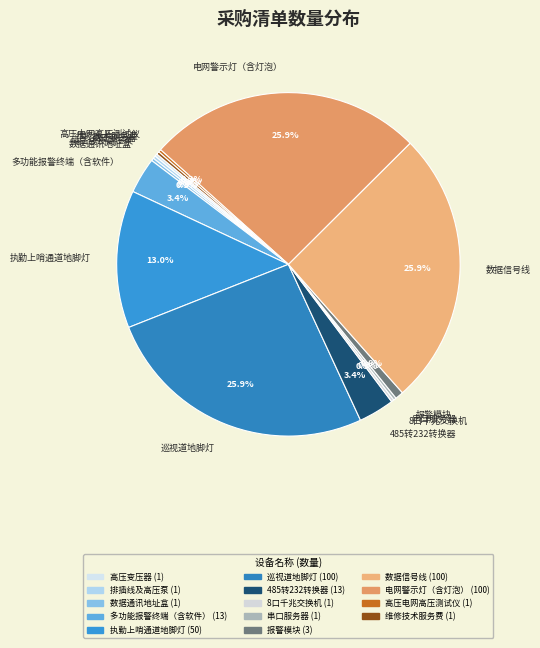

Is there any slice that represents more than half of the pie?

No